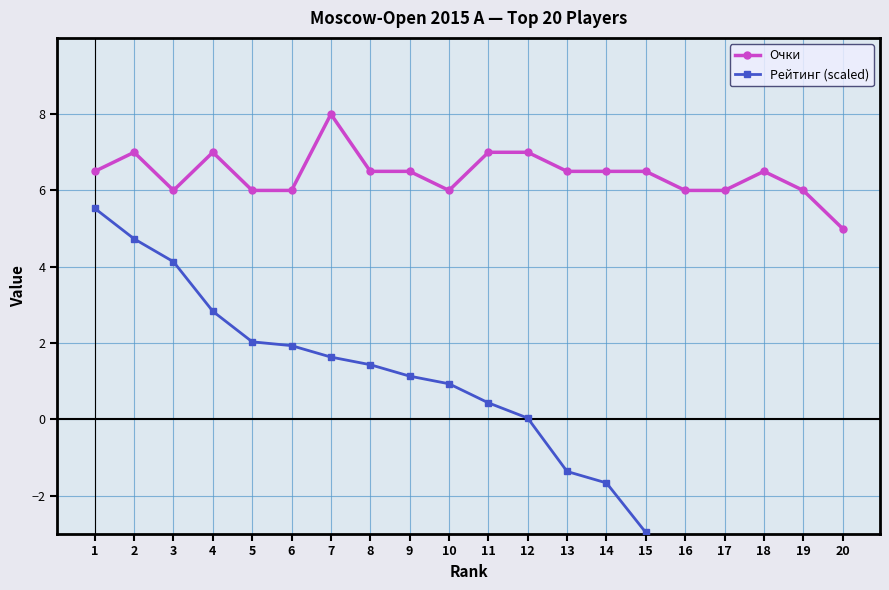

At 5, list the series in order from largest to smallest.

Очки, Рейтинг (scaled)